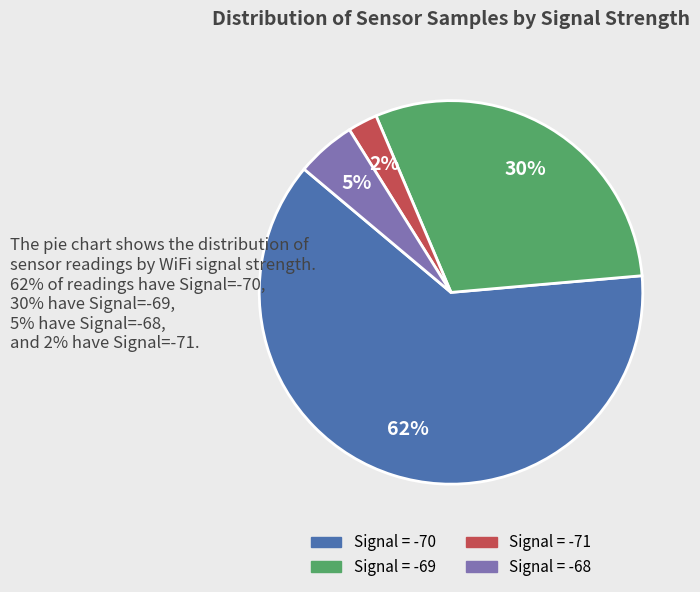

Is the sum of Signal = -69 and Signal = -70 greater than half?

Yes